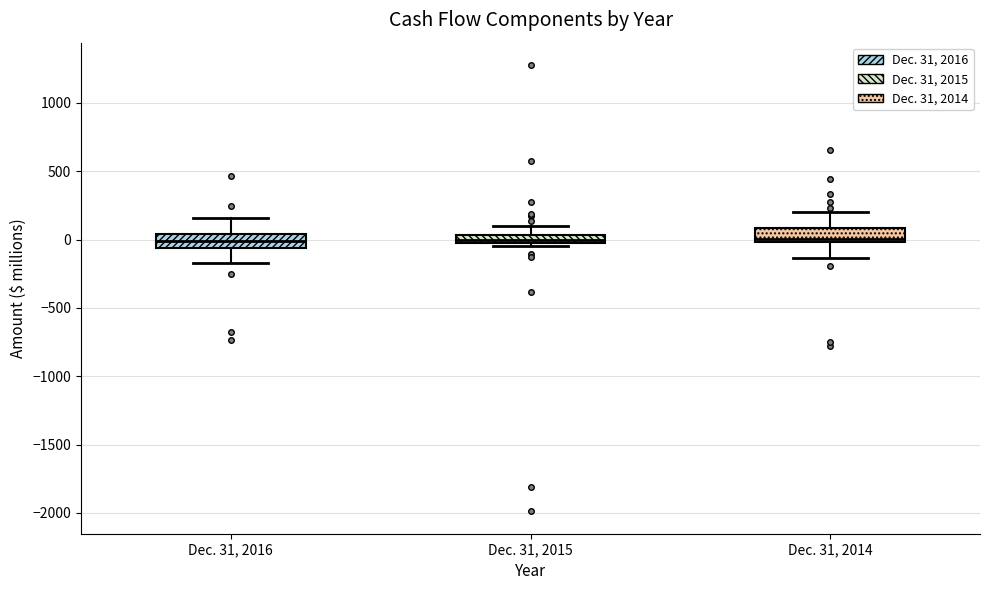

Where is the lower edge of the box for Dec. 31, 2015 on the y-axis? The values are not printed on the chart, so give them approximately, as read against the axis.

0